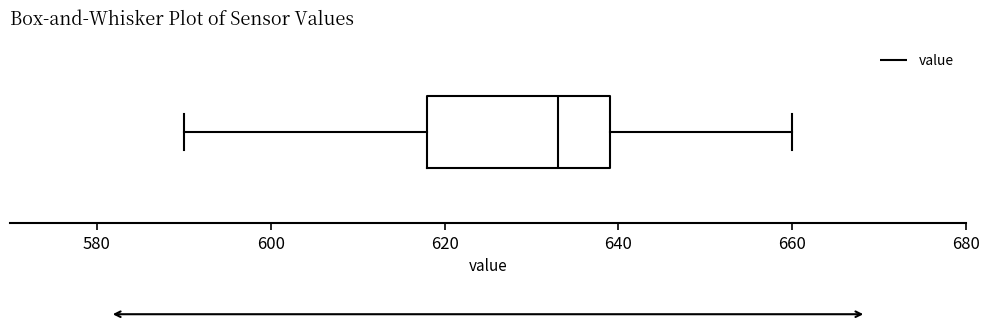

Transcribe this box plot: give where the median line is, the range the box spans, and where the two whiskers end, as read against the x-axis. The values are not printed on the chart, so give them approximately, as read against the axis.

median 634, box 618 to 640, whiskers 590 to 660